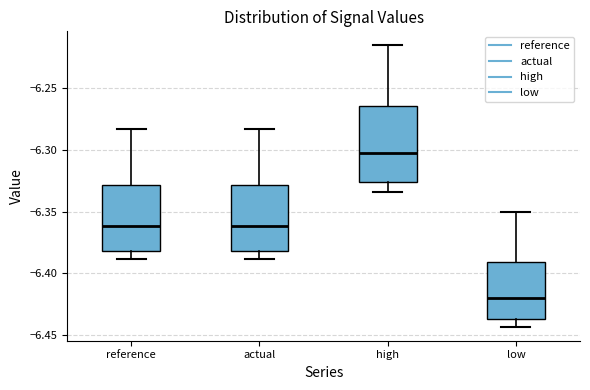

Where does the upper whisker of the box for reference end on the y-axis? The values are not printed on the chart, so give them approximately, as read against the axis.

-6.285